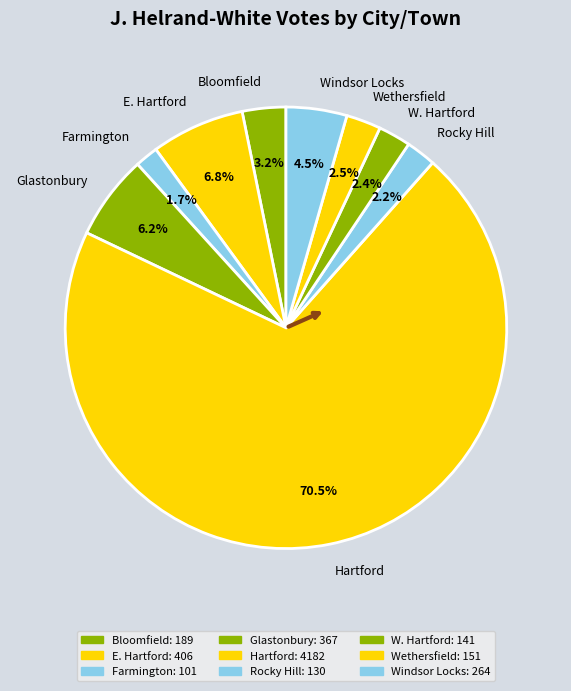

To the nearest percent, what portion does Bloomfield represent?

3%